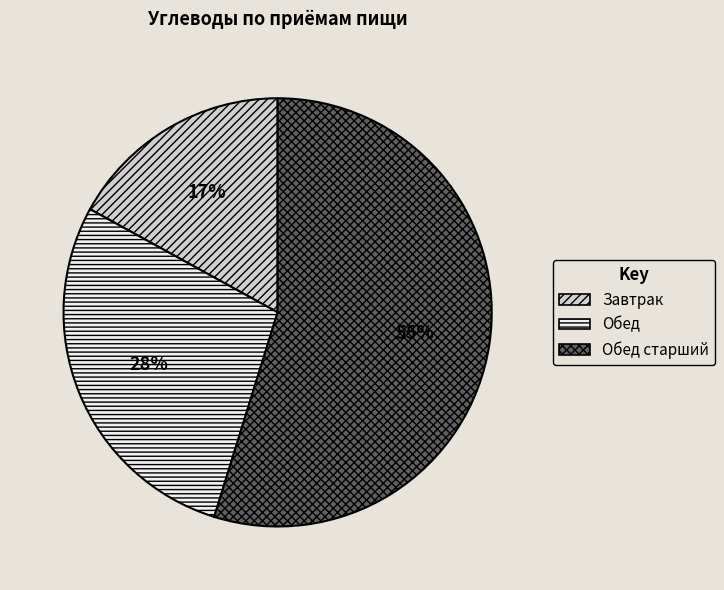

To the nearest percent, what is the difference between the largest and smallest slice percentages?

38%